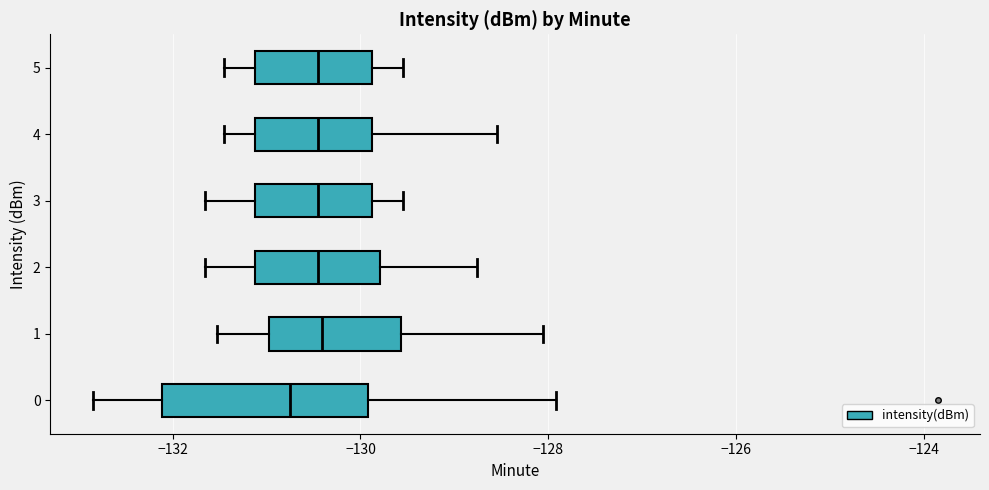

Reading bottom to top, read every box against the x-axis: the position of its median line, the range the box covers, and the ends of its whiskers. The values are not printed on the chart, so give them approximately, as read against the axis.

0: median -130.8, box -132.2 to -130.0, whiskers -132.8 to -128.0
1: median -130.4, box -131.0 to -129.6, whiskers -131.6 to -128.0
2: median -130.4, box -131.2 to -129.8, whiskers -131.6 to -128.8
3: median -130.4, box -131.2 to -129.8, whiskers -131.6 to -129.6
4: median -130.4, box -131.2 to -129.8, whiskers -131.4 to -128.6
5: median -130.4, box -131.2 to -129.8, whiskers -131.4 to -129.6